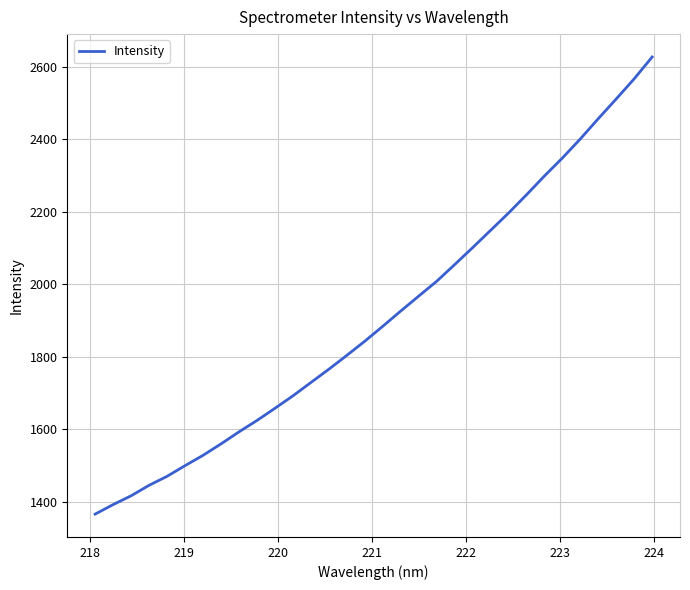

What is the smallest value displayed?

1365.4